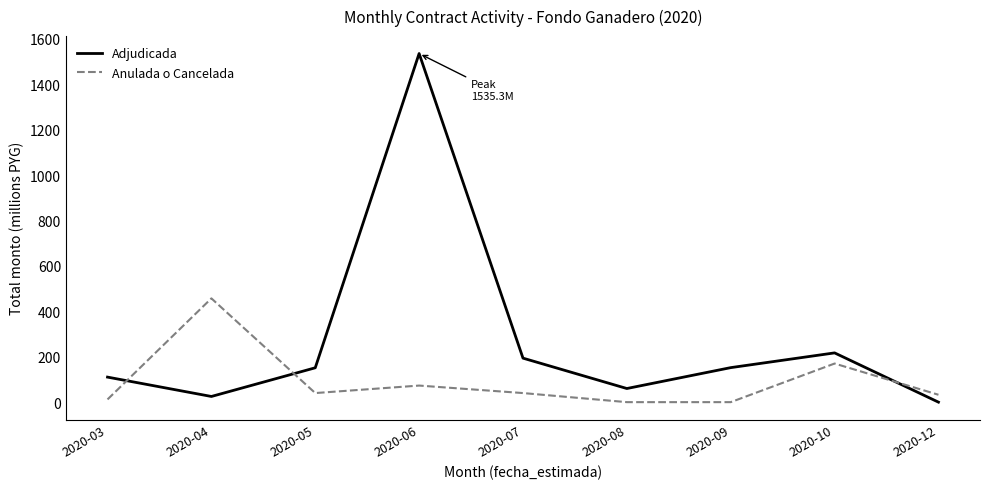

True or false: Adjudicada and Anulada o Cancelada intersect in this chart.

True